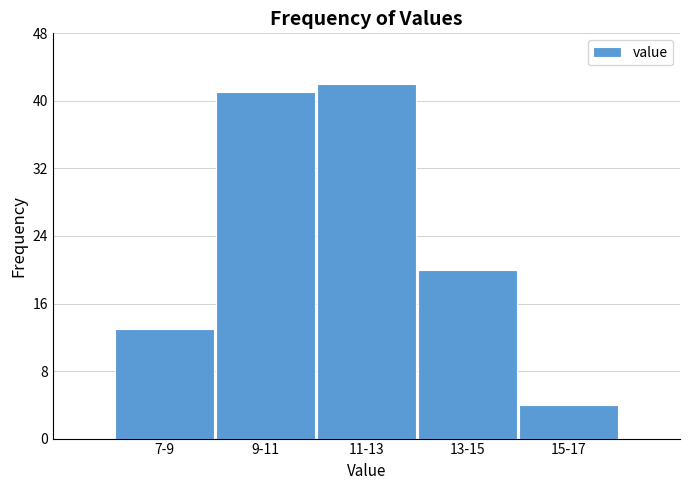

Reading left to right, extract all data points from this chart.

13	41	42	20	4